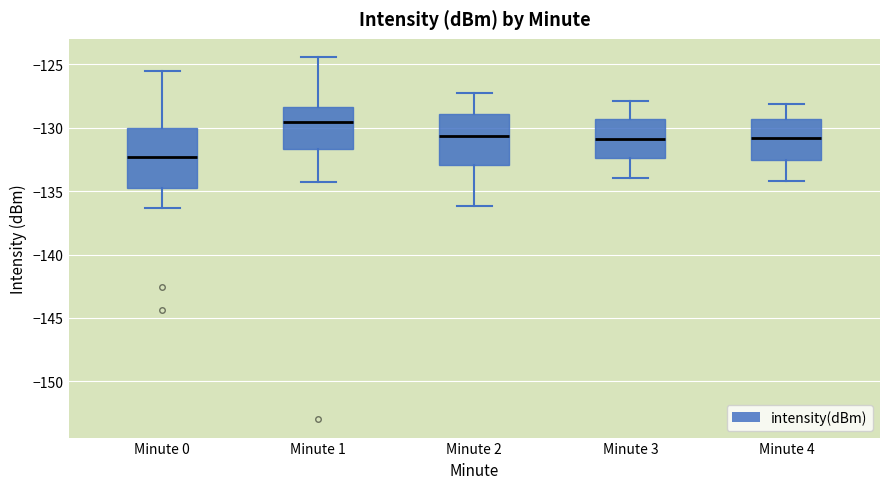

Reading left to right, transcribe this box plot: for each box, give where its median line is, the range the box spans, and where its two whiskers end, as read against the y-axis. The values are not printed on the chart, so give them approximately, as read against the axis.

Minute 0: median -132.5, box -135.0 to -130.0, whiskers -136.5 to -125.5
Minute 1: median -129.5, box -131.5 to -128.5, whiskers -134.5 to -124.5
Minute 2: median -130.5, box -133.0 to -129.0, whiskers -136.0 to -127.5
Minute 3: median -131.0, box -132.5 to -129.5, whiskers -134.0 to -128.0
Minute 4: median -131.0, box -132.5 to -129.5, whiskers -134.0 to -128.0